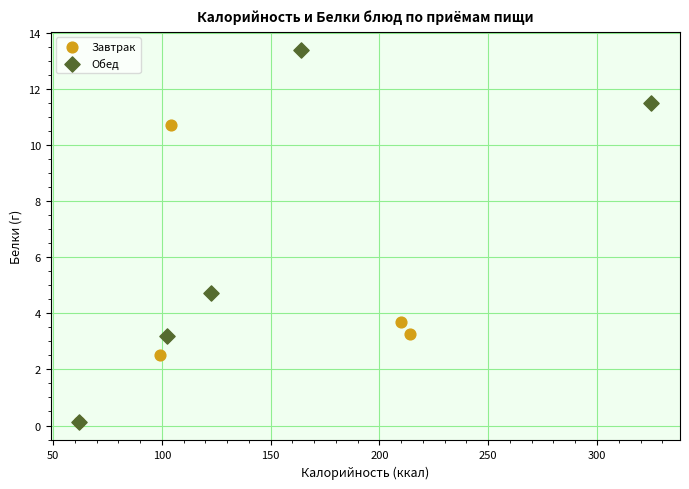

Which series has the largest Y range (max minus min)?

Обед